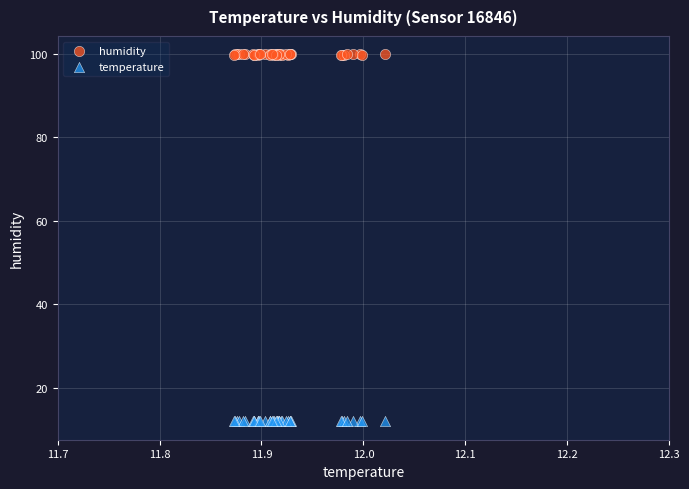

Which series has the widest spread of Y values?

temperature